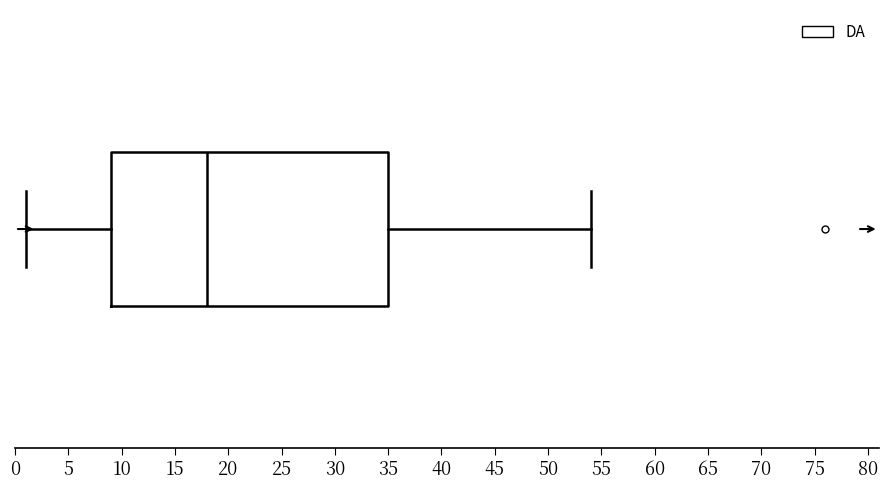

Where is the left edge of the box on the x-axis? The values are not printed on the chart, so give them approximately, as read against the axis.

9